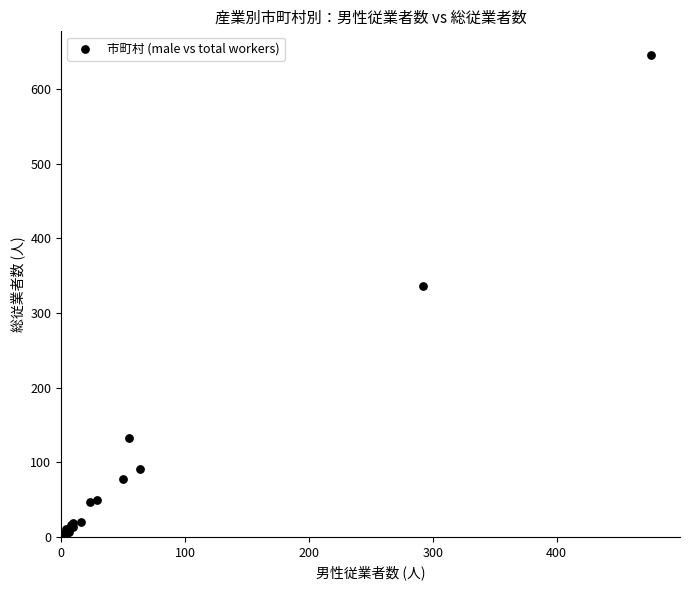

What Y value in the scatter plot is closest to 324?

336